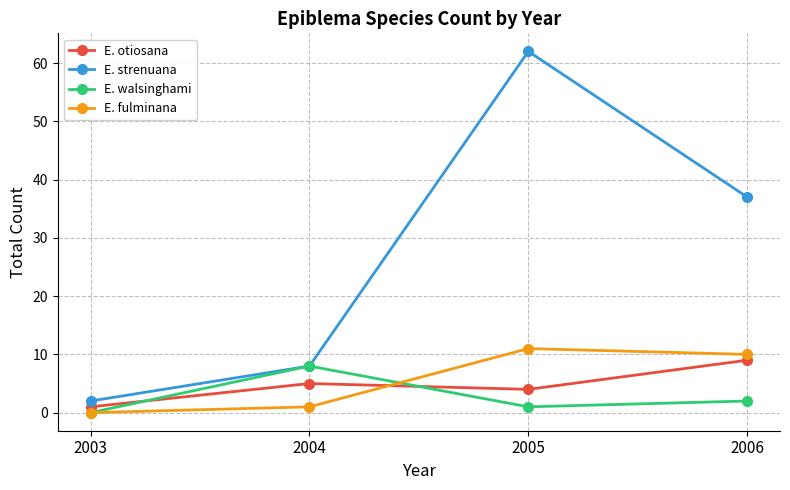

True or false: E. strenuana and E. fulminana intersect in this chart.

False